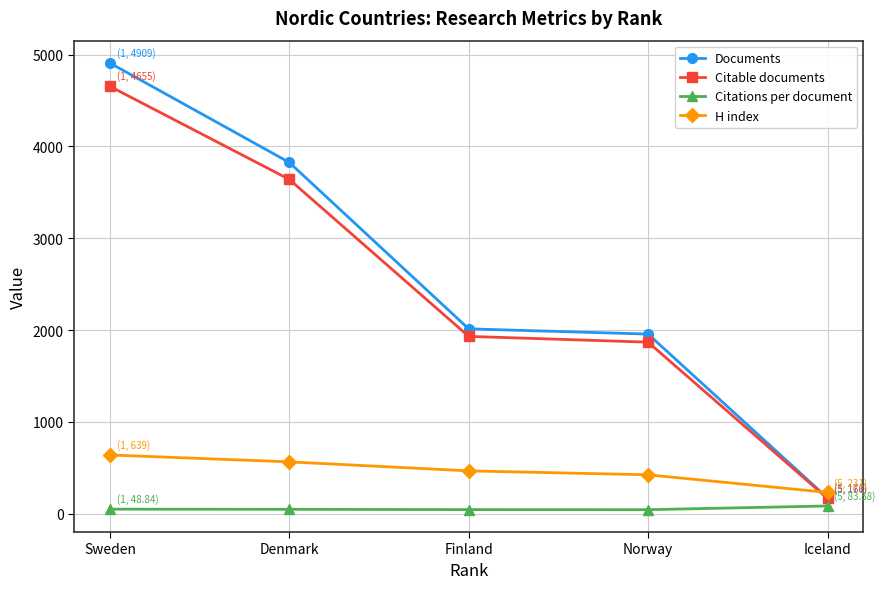

At how many categories does at least one series exceed 1376?

4